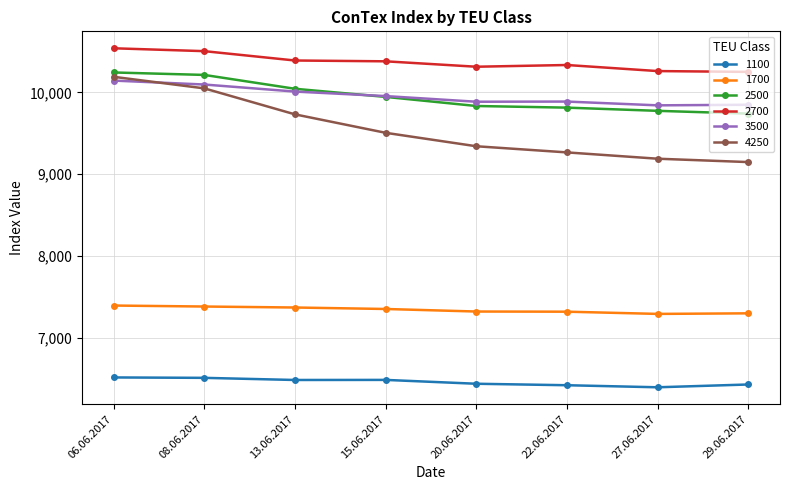

What is the difference between the highest and lowest values at 08.06.2017?

3985